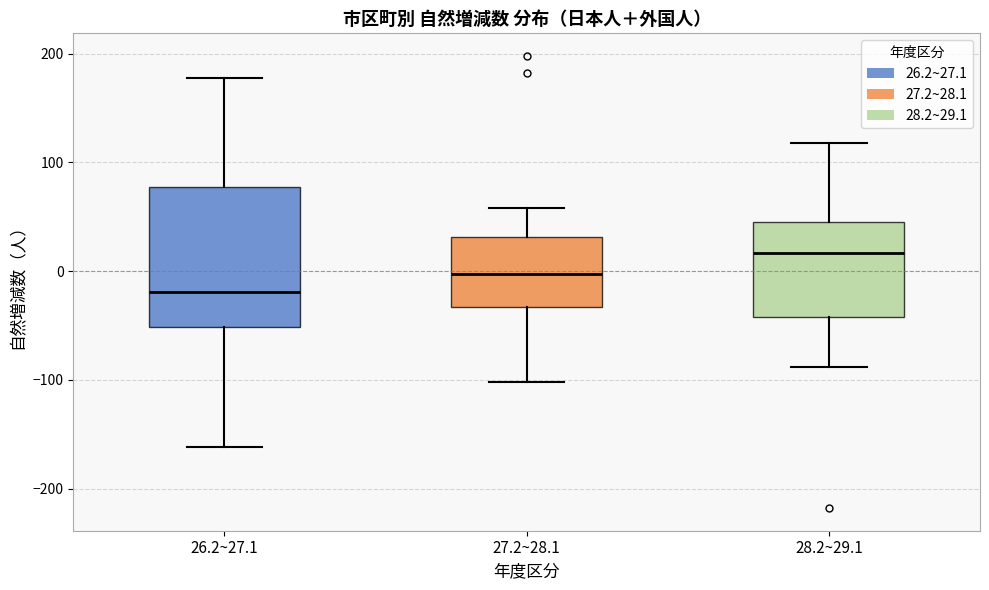

Reading left to right, read every box against the y-axis: the position of its median line, the range the box covers, and the ends of its whiskers. The values are not printed on the chart, so give them approximately, as read against the axis.

26.2~27.1: median -20, box -50 to 80, whiskers -160 to 180
27.2~28.1: median 0, box -30 to 30, whiskers -100 to 60
28.2~29.1: median 20, box -40 to 50, whiskers -90 to 120